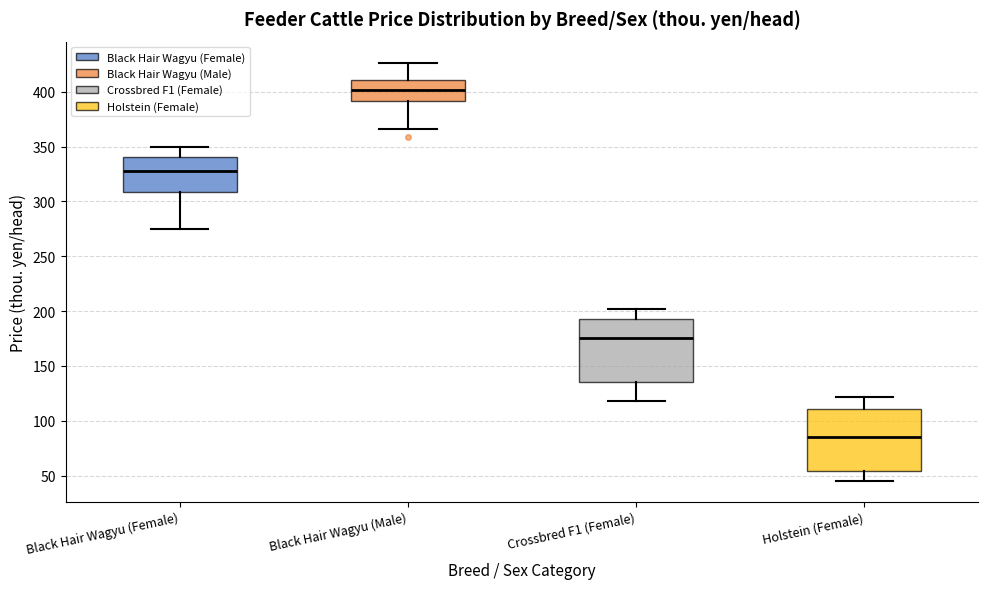

Reading left to right, read every box against the y-axis: the position of its median line, the range the box covers, and the ends of its whiskers. The values are not printed on the chart, so give them approximately, as read against the axis.

Black Hair Wagyu (Female): median 325, box 310 to 340, whiskers 275 to 350
Black Hair Wagyu (Male): median 400, box 390 to 410, whiskers 365 to 425
Crossbred F1 (Female): median 175, box 135 to 190, whiskers 120 to 200
Holstein (Female): median 85, box 55 to 110, whiskers 45 to 120